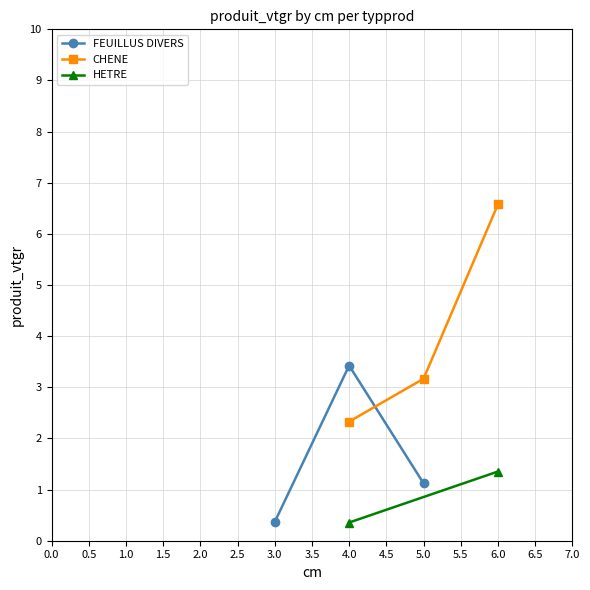

Which category has the lowest value in the FEUILLUS DIVERS series?

3.0